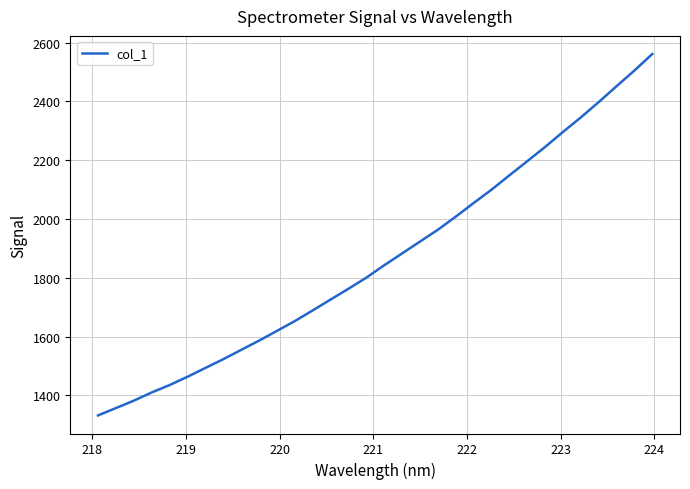

What is the smallest value displayed?

1332.2